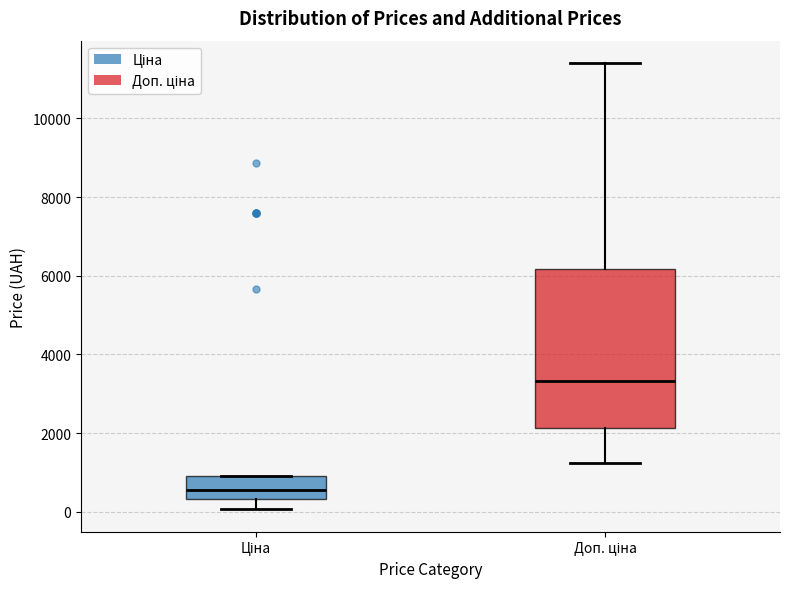

Where is the lower edge of the box for Доп. ціна on the y-axis? The values are not printed on the chart, so give them approximately, as read against the axis.

2200